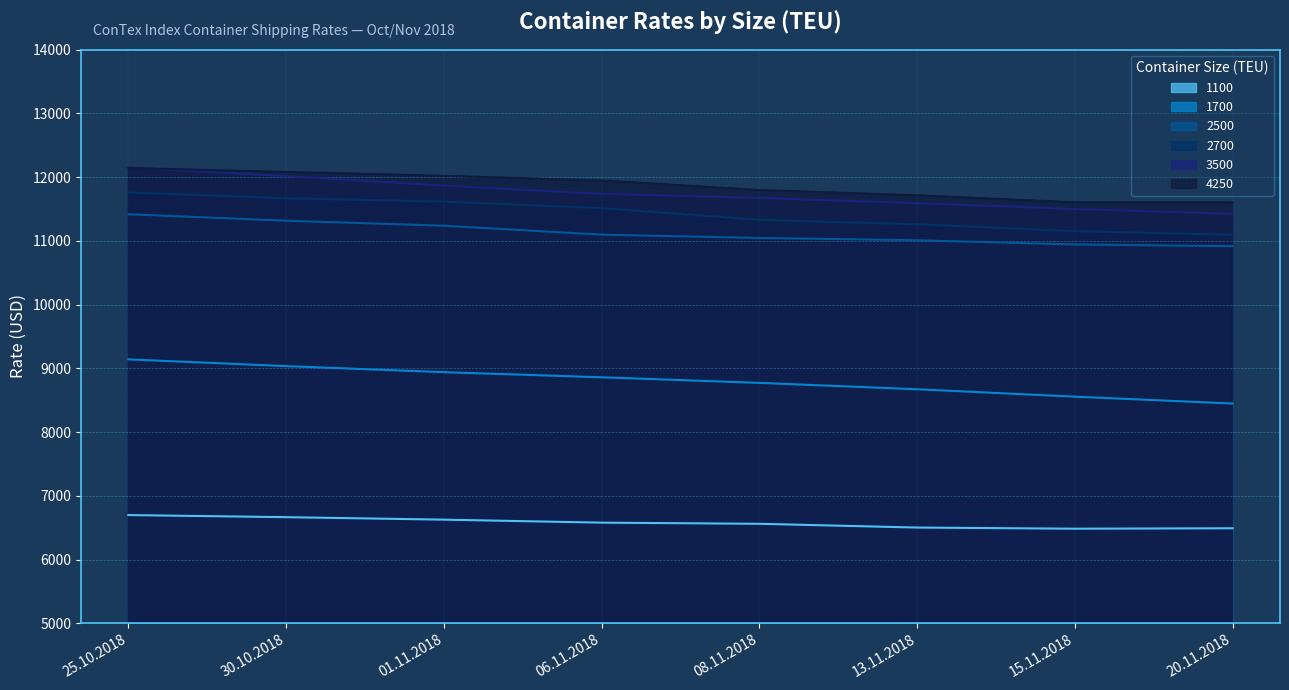

At 01.11.2018, list the series in order from smallest to largest.

1100, 1700, 2500, 2700, 3500, 4250